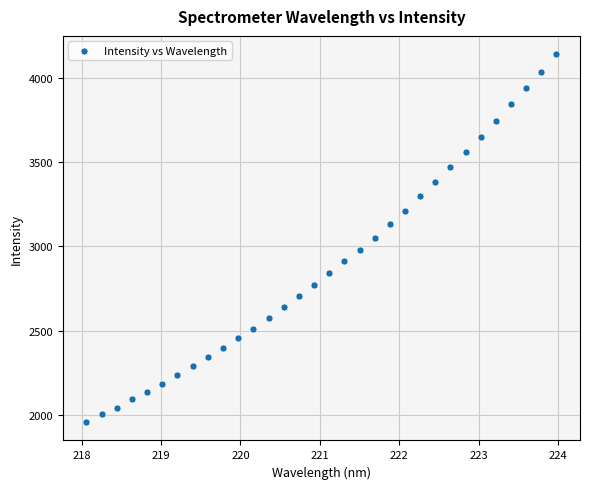

What is the range of X values (max minus min)?

5.9